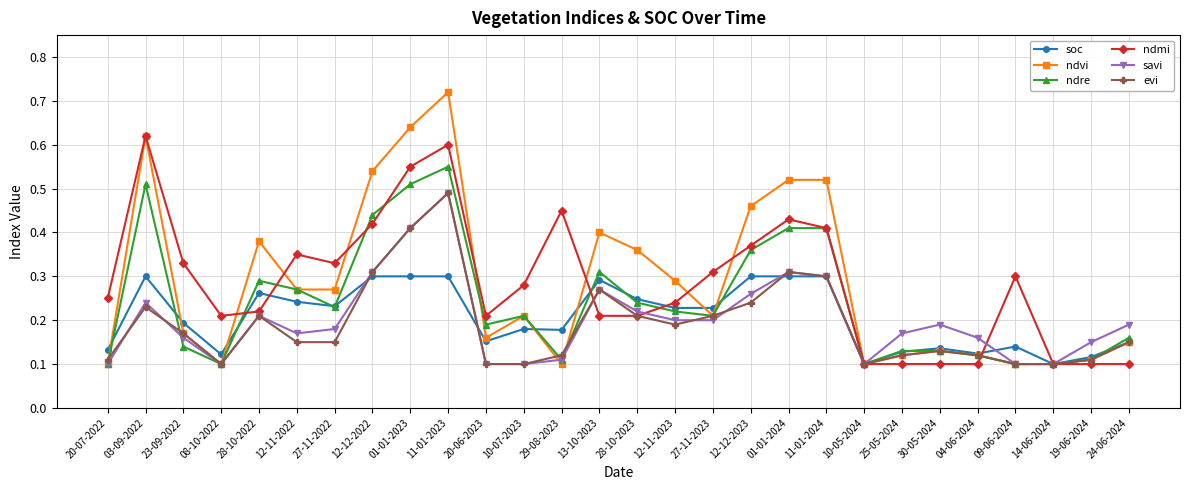

How many series are shown in this chart?

6